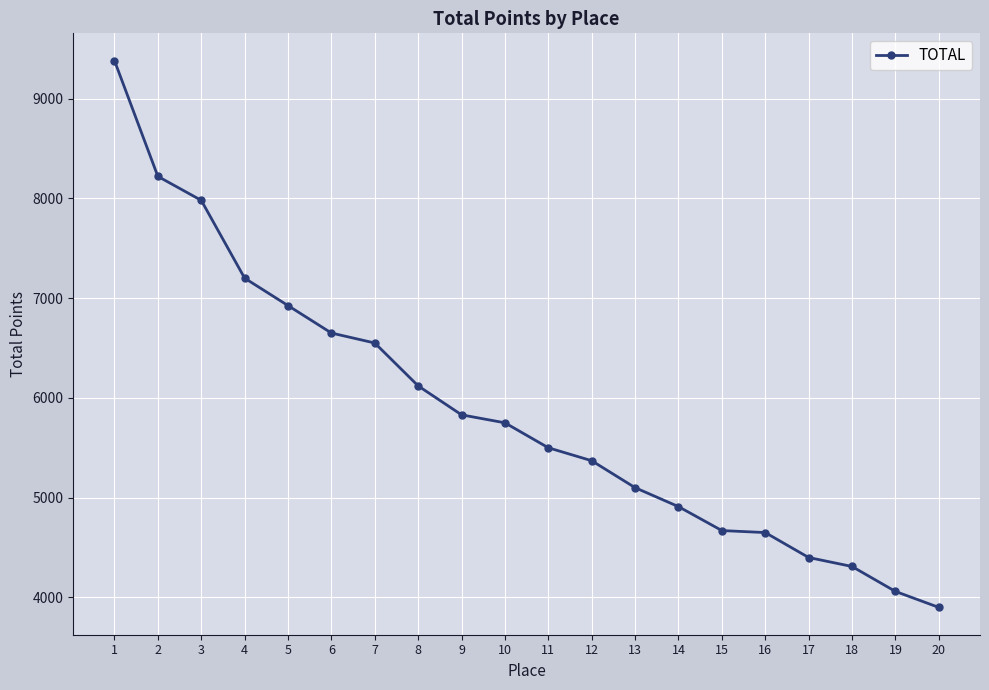

Does the chart have visible grid lines?

Yes